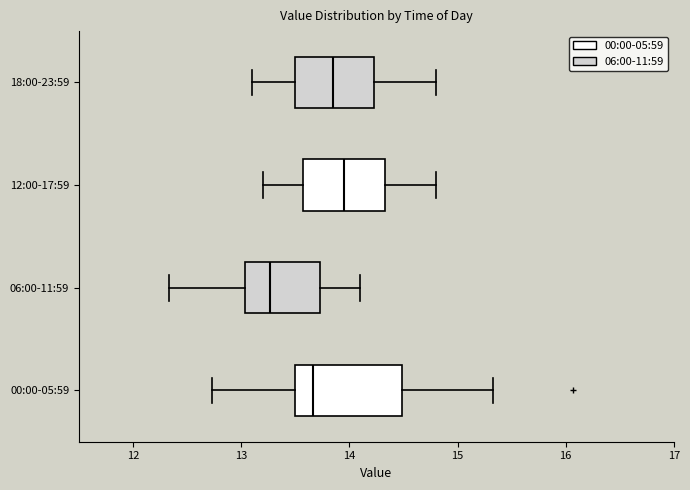

Reading bottom to top, transcribe this box plot: for each box, give where its median line is, the range the box spans, and where its two whiskers end, as read against the x-axis. The values are not printed on the chart, so give them approximately, as read against the axis.

00:00-05:59: median 13.7, box 13.5 to 14.5, whiskers 12.7 to 15.3
06:00-11:59: median 13.3, box 13.0 to 13.7, whiskers 12.3 to 14.1
12:00-17:59: median 14.0, box 13.6 to 14.3, whiskers 13.2 to 14.8
18:00-23:59: median 13.9, box 13.5 to 14.2, whiskers 13.1 to 14.8